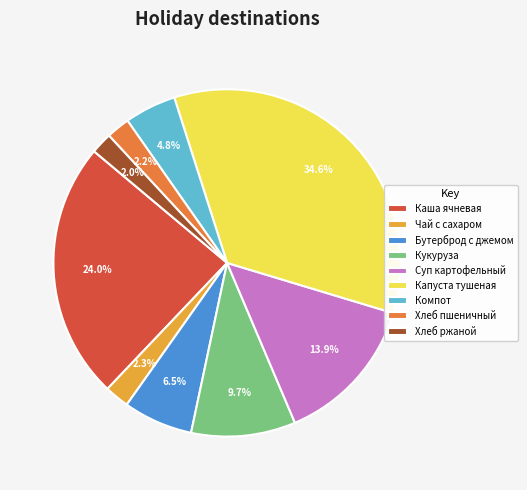

Is the sum of Хлеб пшеничный and Кукуруза greater than half?

No